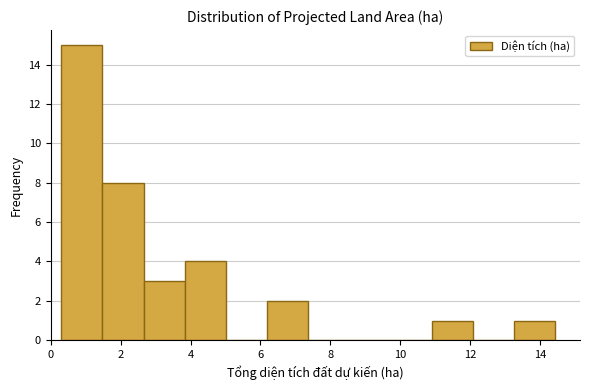

Reading left to right, list every bar in this chart as the range it spans on the x-axis followed by its height. Neither the bar edges nor the heights are printed on the chart, so give them approximately, as read against the axes.

0.4 to 1.4: 15
1.4 to 2.6: 8
2.6 to 3.8: 3
3.8 to 5.0: 4
5.0 to 6.2: 0
6.2 to 7.4: 2
7.4 to 8.6: 0
8.6 to 9.8: 0
9.8 to 10.8: 0
10.8 to 12.0: 1
12.0 to 13.2: 0
13.2 to 14.4: 1